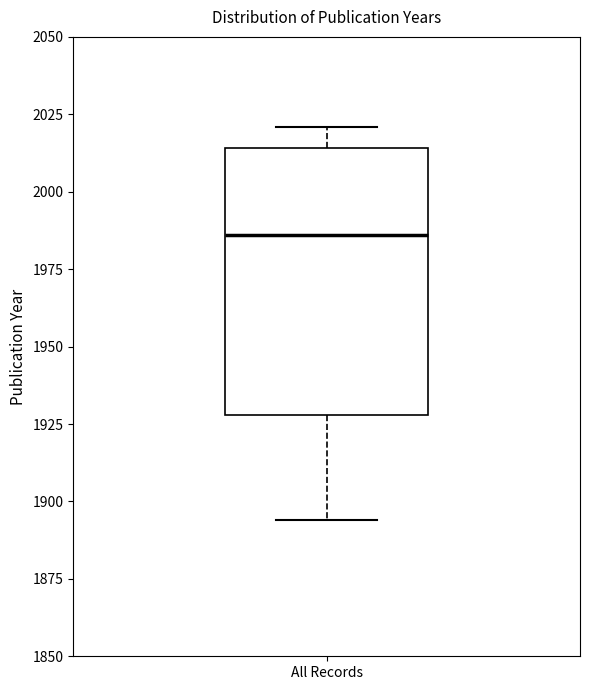

Where does the lower whisker of the box for All Records end on the y-axis? The values are not printed on the chart, so give them approximately, as read against the axis.

1895